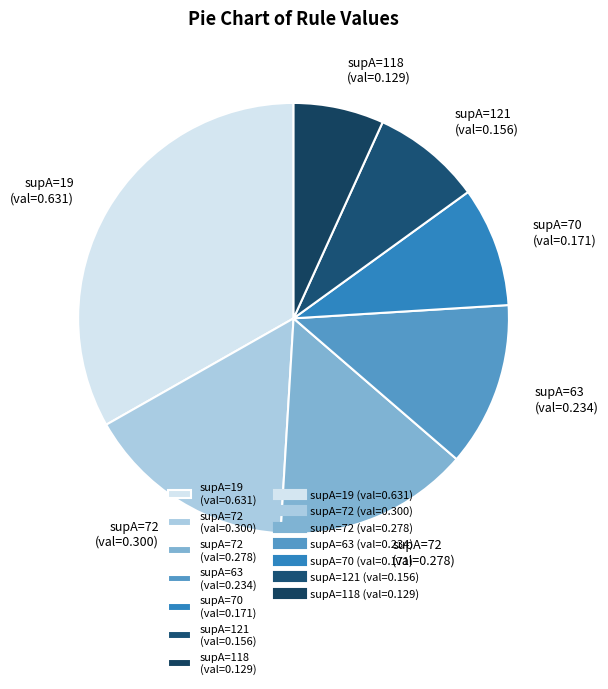

Rank the categories by value from lowest to highest.

supA=118 (val=0.129), supA=121 (val=0.156), supA=70 (val=0.171), supA=63 (val=0.234), supA=72 (val=0.278), supA=72 (val=0.300), supA=19 (val=0.631)